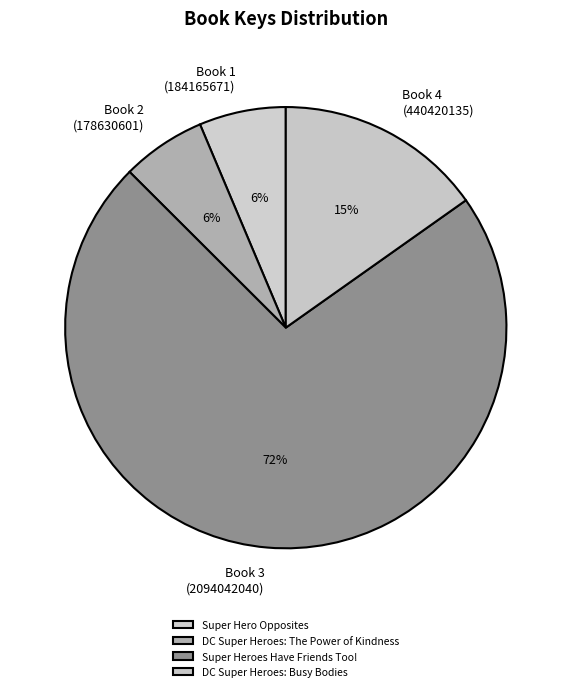

How many segments does this pie chart have?

4